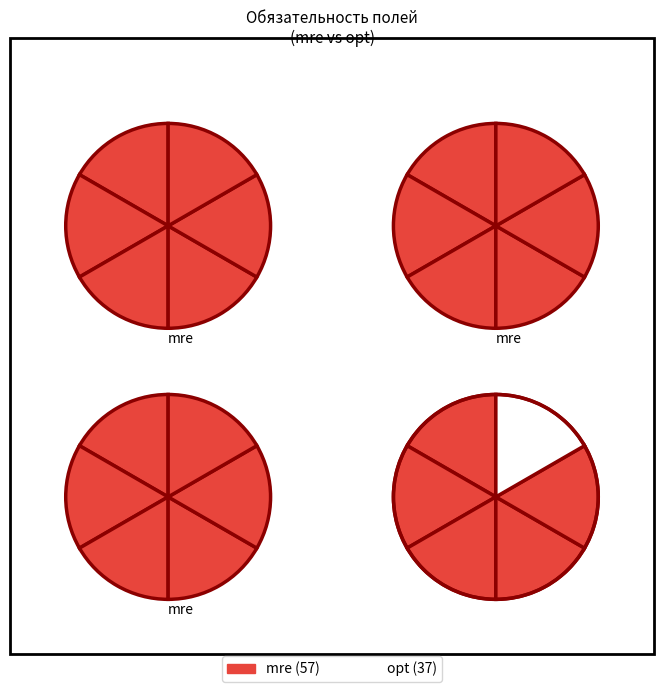

Rank the categories by value from lowest to highest.

opt, mre